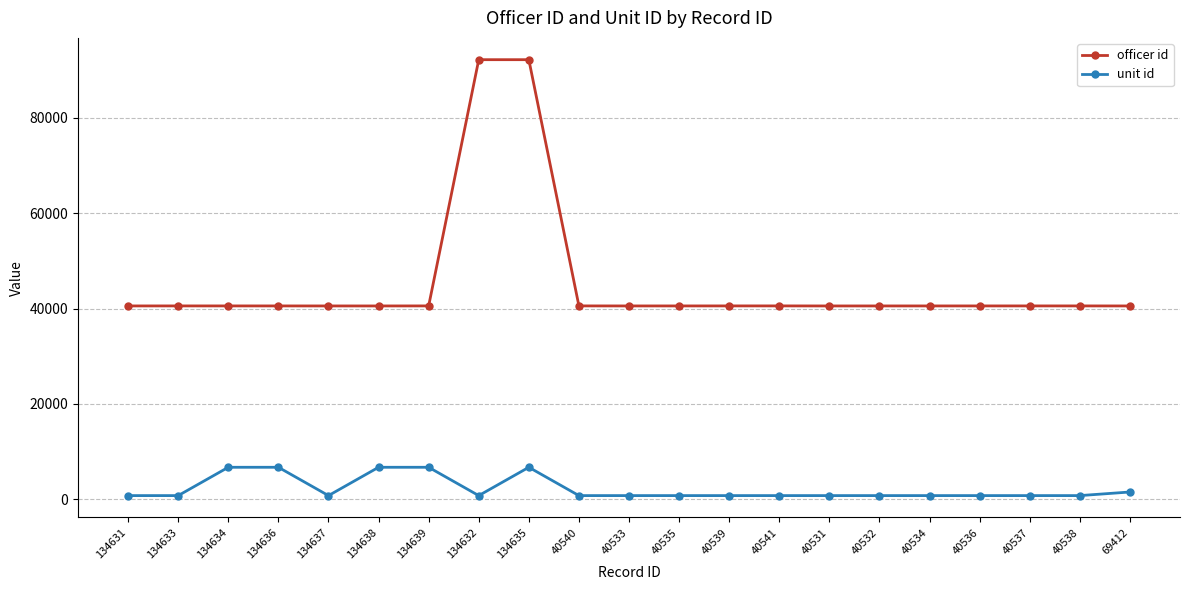

What is the sum of all unit id values?

47332